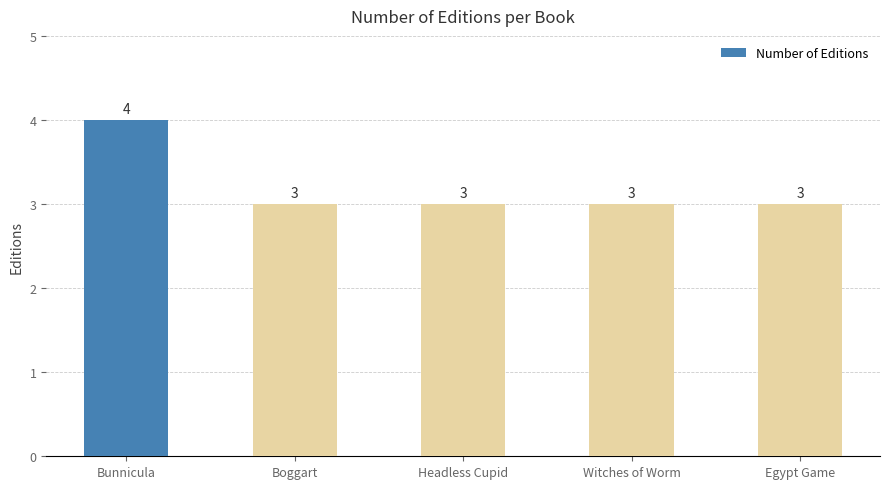

How many data points are above 3?

1